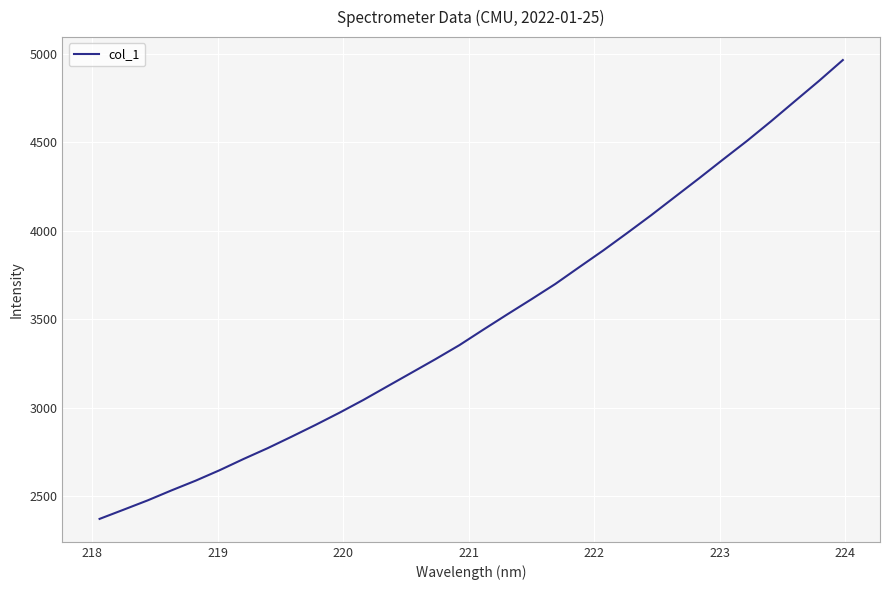

What is the average value?

3494.4